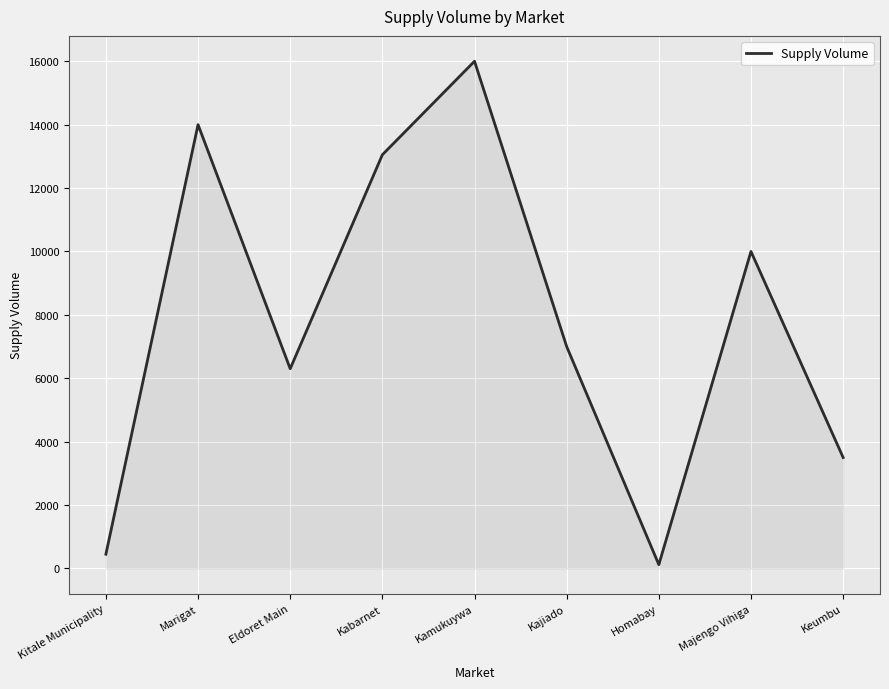

Rank the categories by value from lowest to highest.

Homabay, Kitale Municipality, Keumbu, Eldoret Main, Kajiado, Majengo Vihiga, Kabarnet, Marigat, Kamukuywa